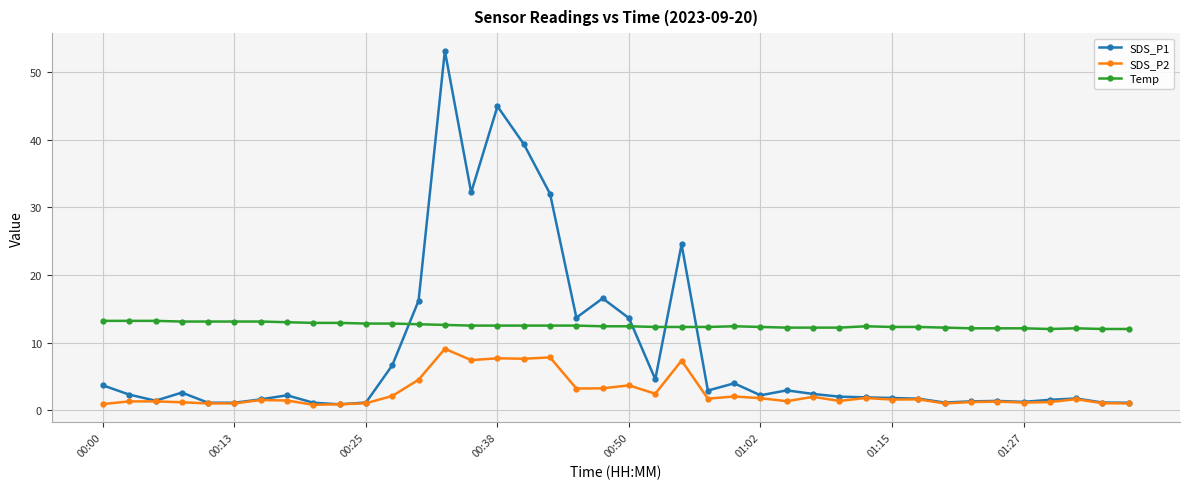

What is the difference between the second highest and minimum values in the SDS_P1 series?

44.0